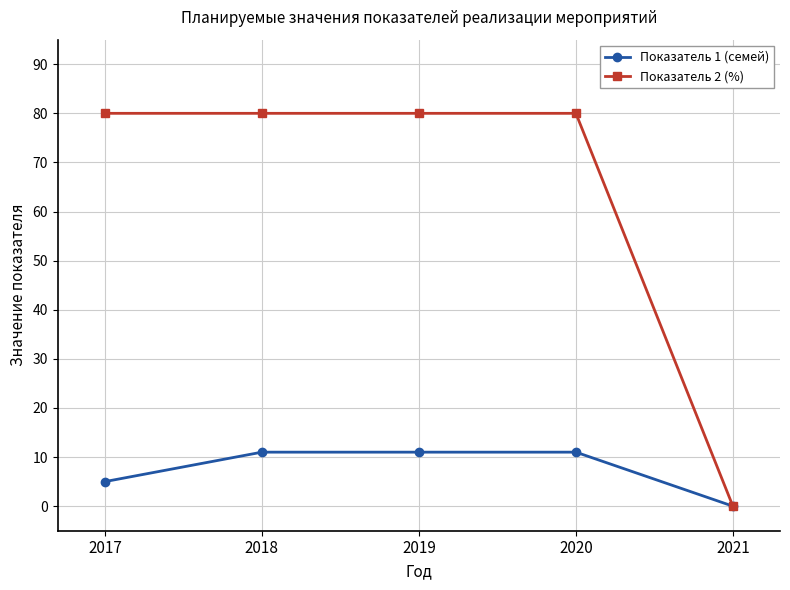

The value of Показатель 2 (%) at 2019 is 80. True or false?

True